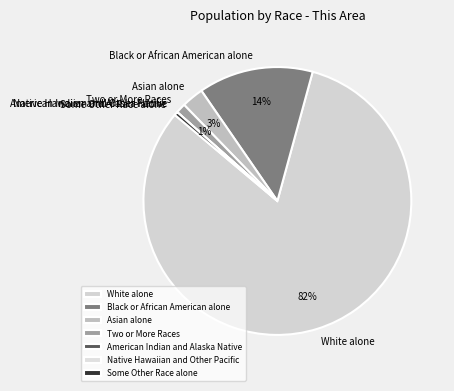

Is Some Other Race alone the majority of the pie?

No